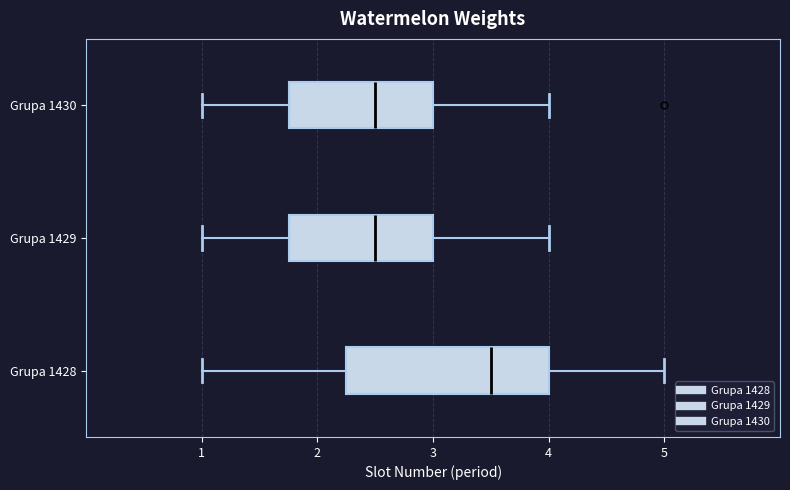

Reading bottom to top, transcribe this box plot: for each box, give where its median line is, the range the box spans, and where its two whiskers end, as read against the x-axis. The values are not printed on the chart, so give them approximately, as read against the axis.

Grupa 1428: median 3.5, box 2.3 to 4.0, whiskers 1.0 to 5.0
Grupa 1429: median 2.5, box 1.8 to 3.0, whiskers 1.0 to 4.0
Grupa 1430: median 2.5, box 1.8 to 3.0, whiskers 1.0 to 4.0